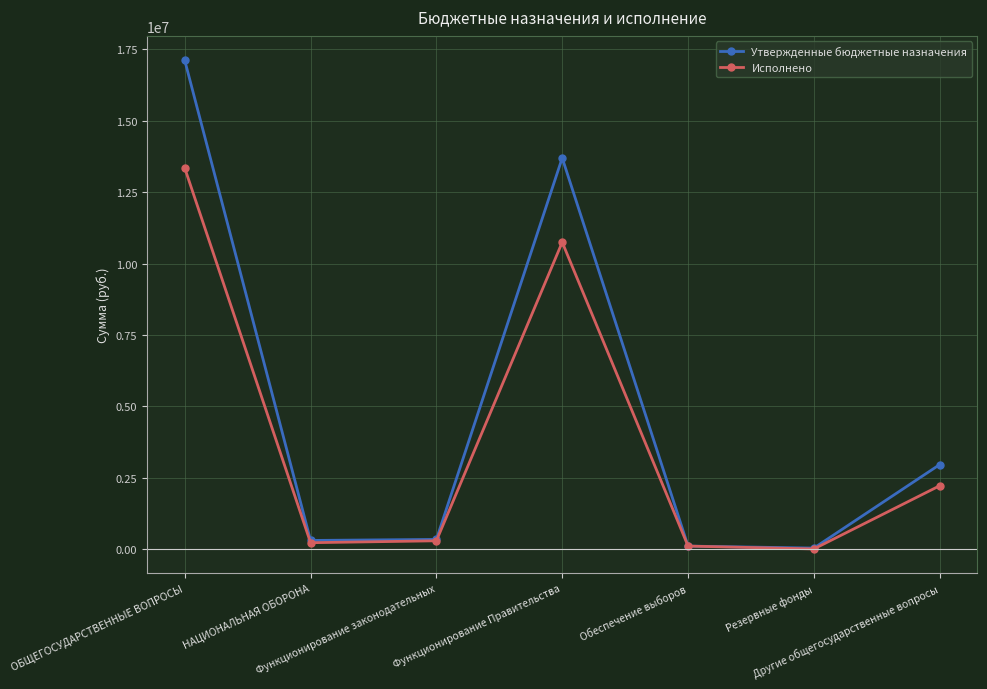

Where is the first local maximum for Утвержденные бюджетные назначения?

Функционирование Правительства